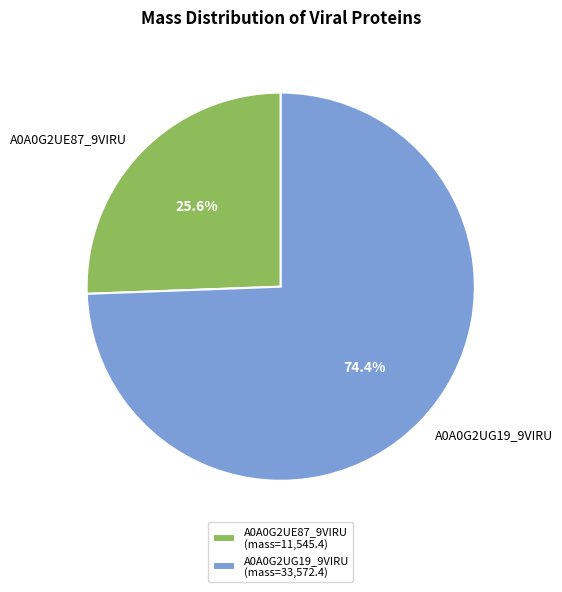

How many segments does this pie chart have?

2